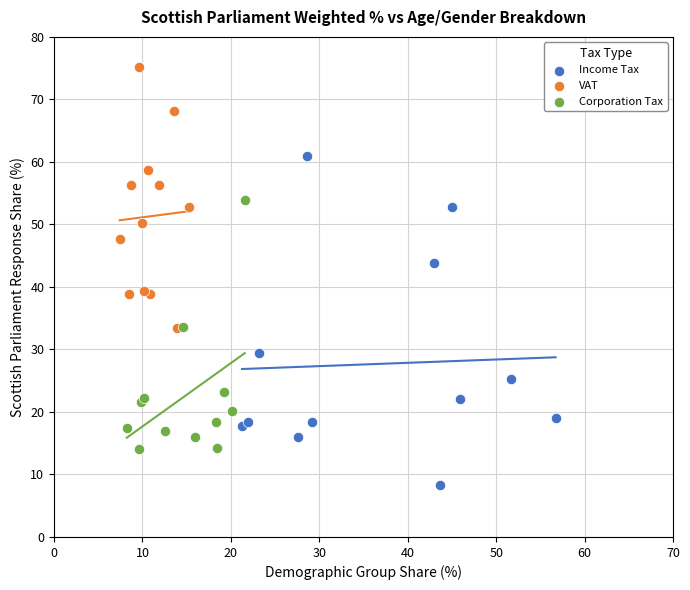

Which series has the largest Y range (max minus min)?

Income Tax